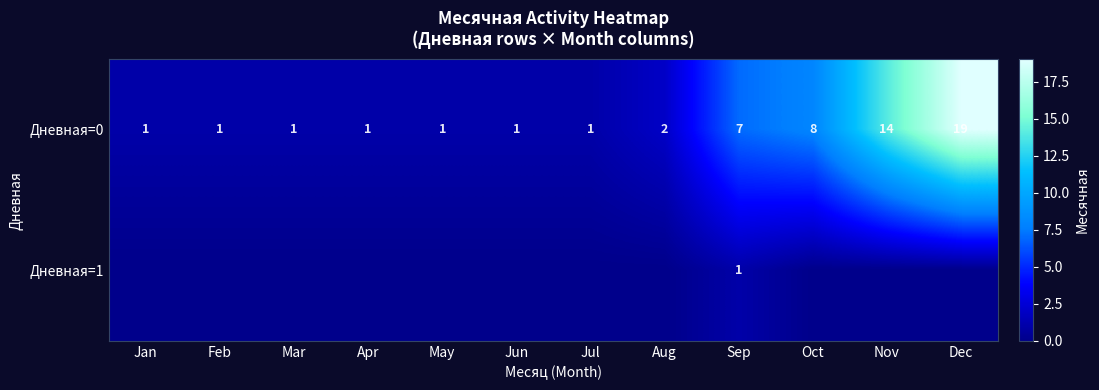

What is the difference between the highest and lowest values at Sep?

6